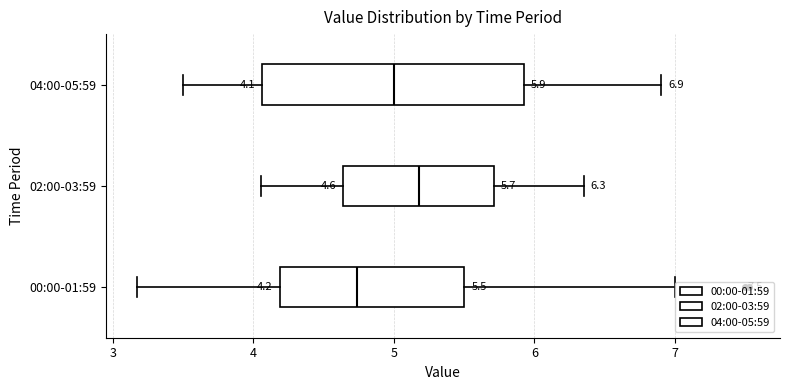

Which box has the furthest to the right median line?

02:00-03:59